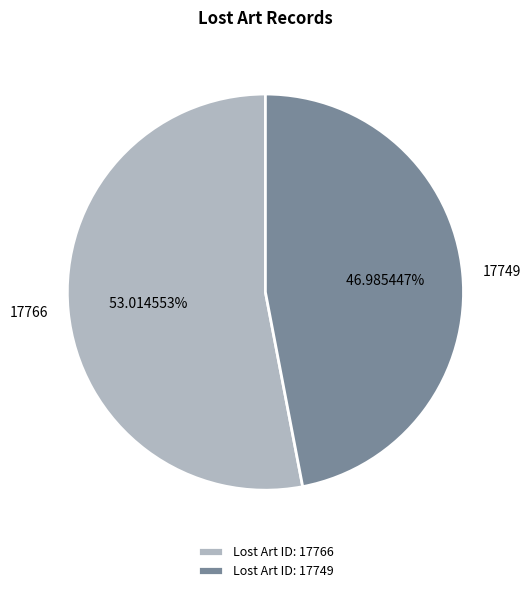

How many slices are in this pie chart?

2